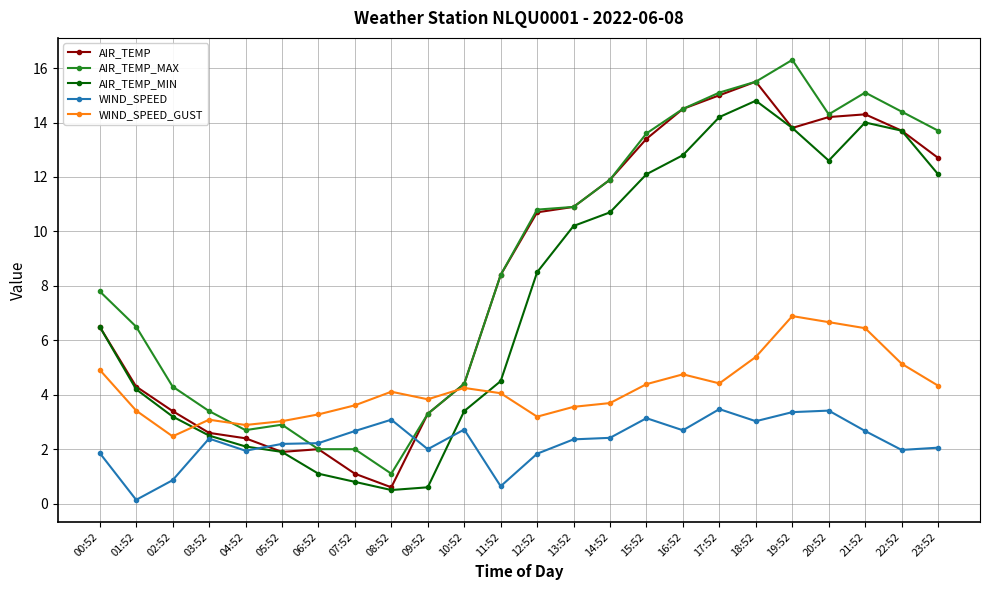

What is the sum of all AIR_TEMP_MIN values?

180.8